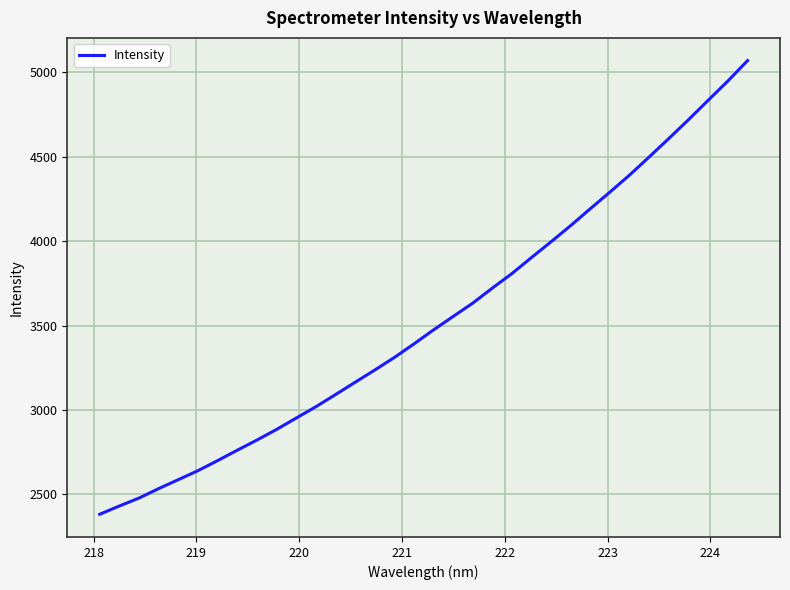

Is this an area chart (filled region under the line)?

No